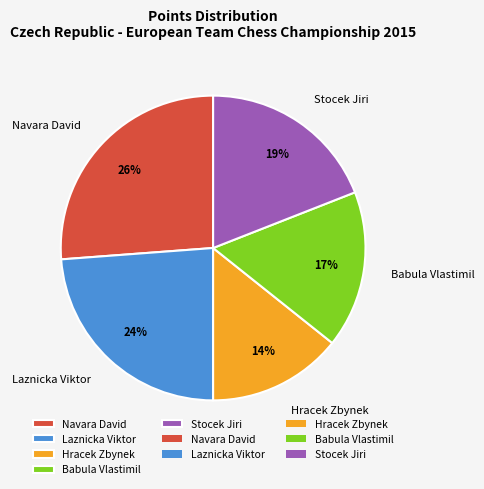

Do Hracek Zbynek and Navara David together represent more than half of the pie?

No